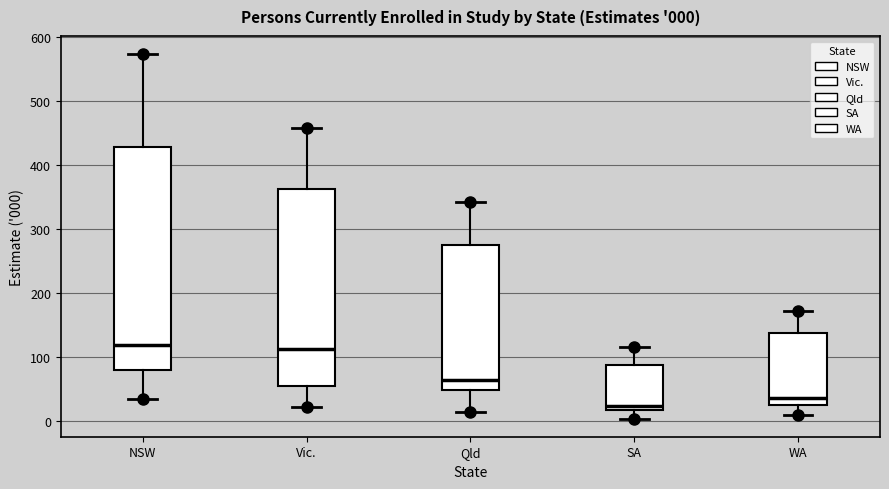

Which box's median line is the lowest?

SA